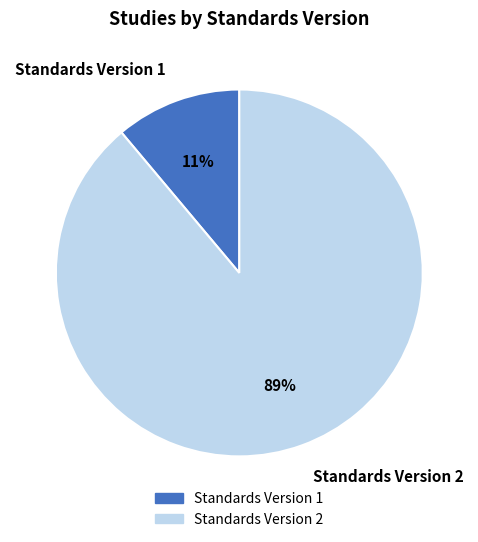

Count the number of slices in the pie.

2